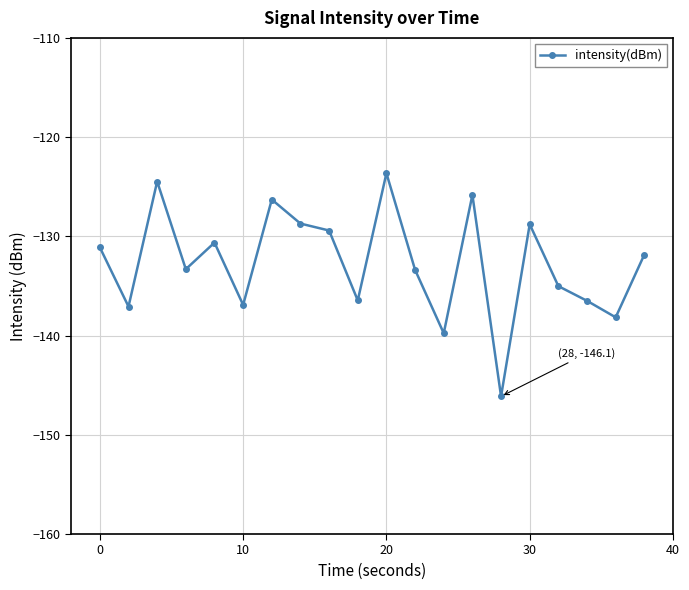

What is the minimum value shown in the chart?

-146.1